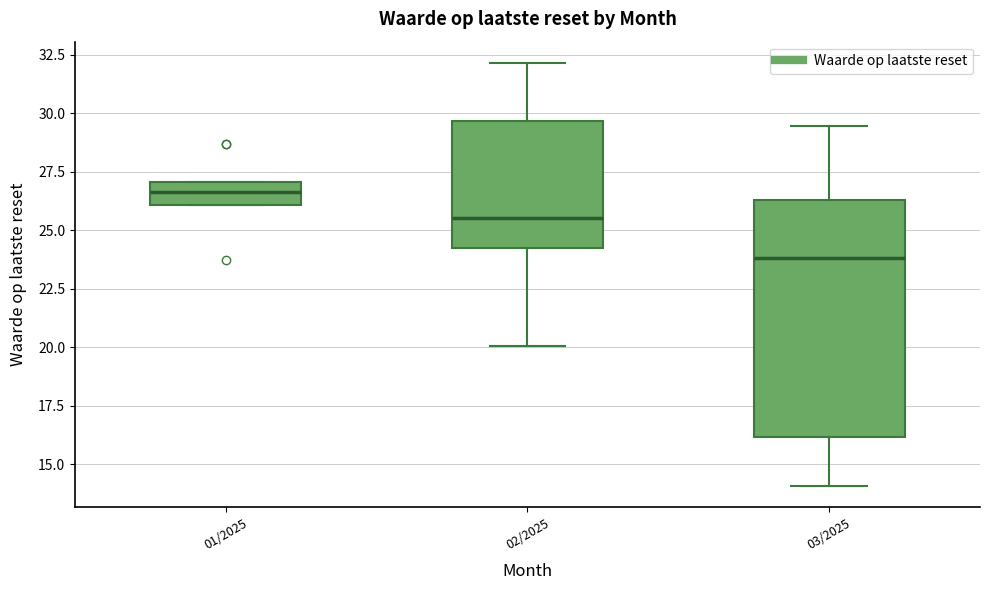

Reading left to right, transcribe this box plot: for each box, give where its median line is, the range the box spans, and where its two whiskers end, as read against the y-axis. The values are not printed on the chart, so give them approximately, as read against the axis.

01/2025: median 26.5, box 26.0 to 27.0, whiskers 26.0 to 27.0
02/2025: median 25.5, box 24.0 to 29.5, whiskers 20.0 to 32.0
03/2025: median 24.0, box 16.0 to 26.5, whiskers 14.0 to 29.5